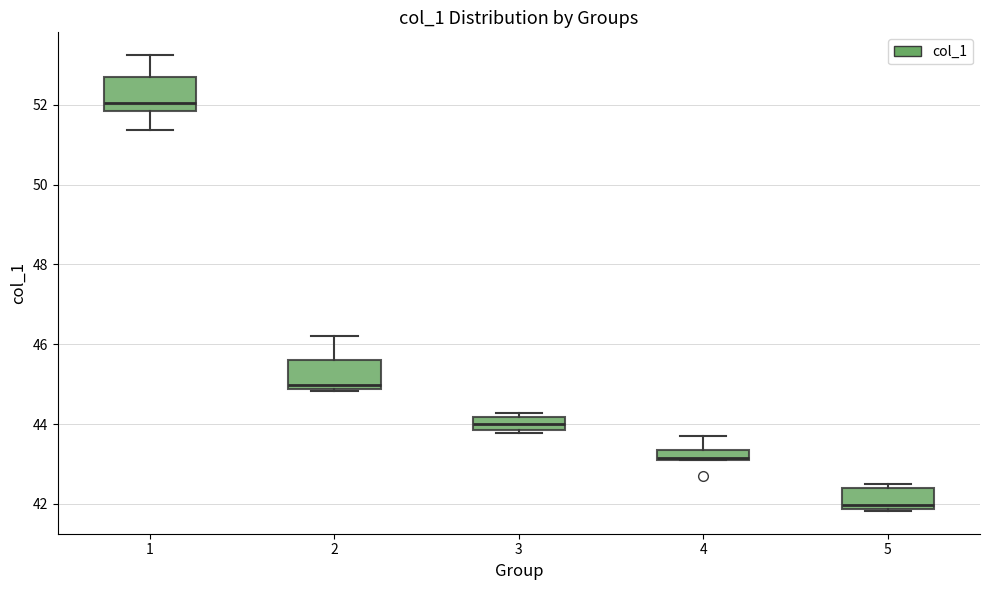

Where is the lower edge of the box at x = 5 on the y-axis? The values are not printed on the chart, so give them approximately, as read against the axis.

41.8